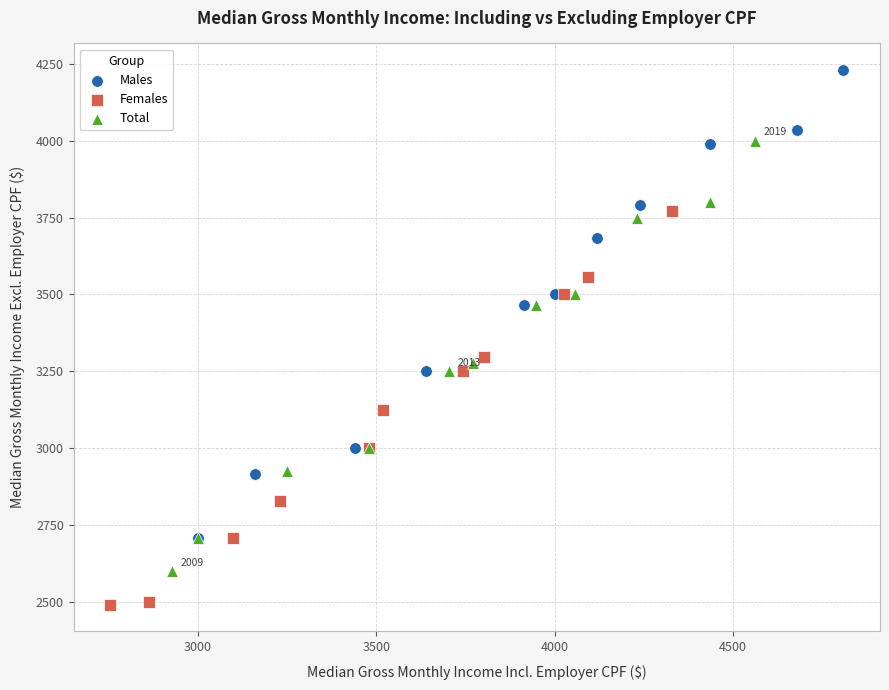

Which series contains the lowest Y value?

Females